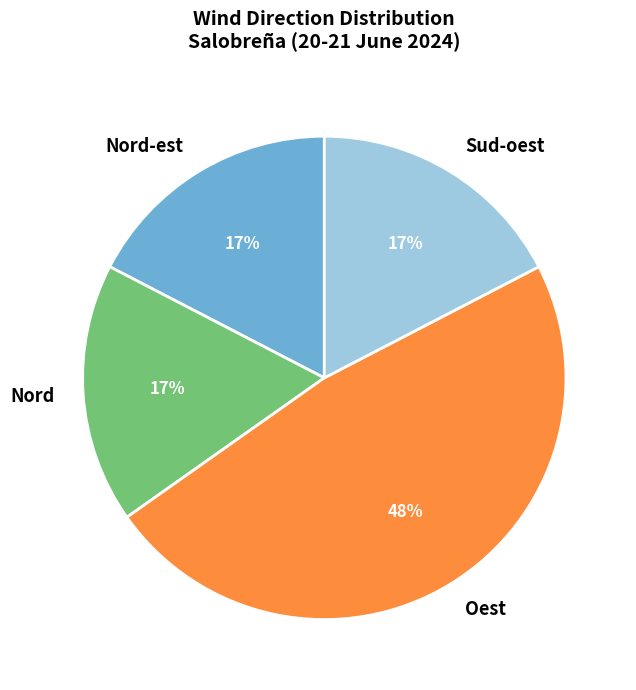

Count the number of slices in the pie.

4